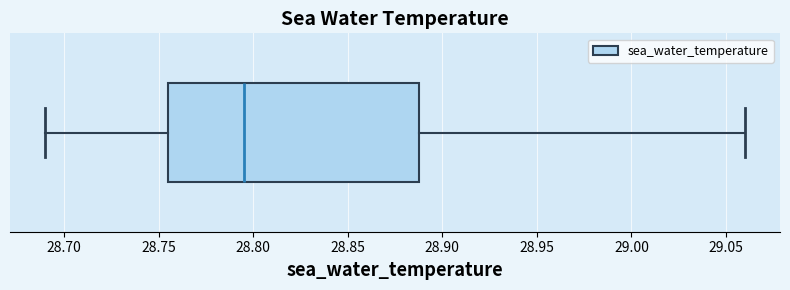

Read this box plot against the x-axis: the position of the median line, the range covered by the box, and the ends of both whiskers. The values are not printed on the chart, so give them approximately, as read against the axis.

median 28.795, box 28.755 to 28.890, whiskers 28.690 to 29.060